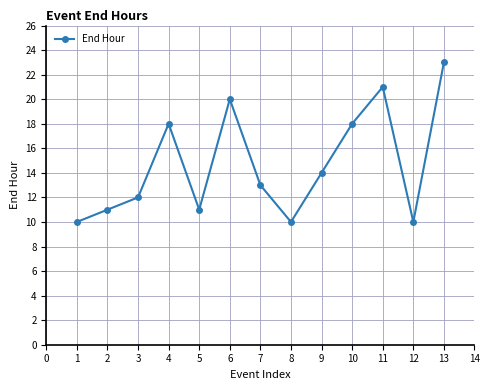

Is it true that the value at 11 is 7?

False